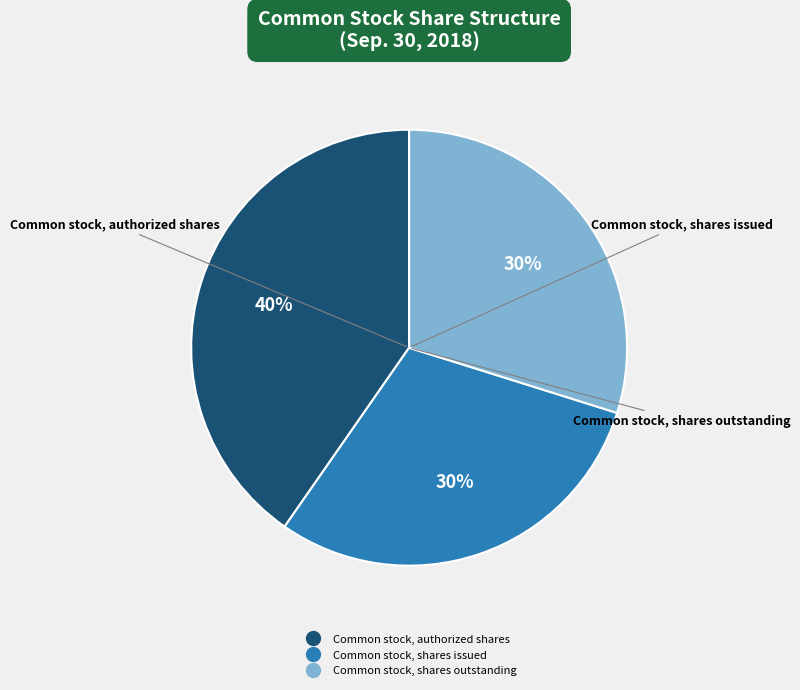

To the nearest percent, what portion does Common stock, shares outstanding represent?

30%